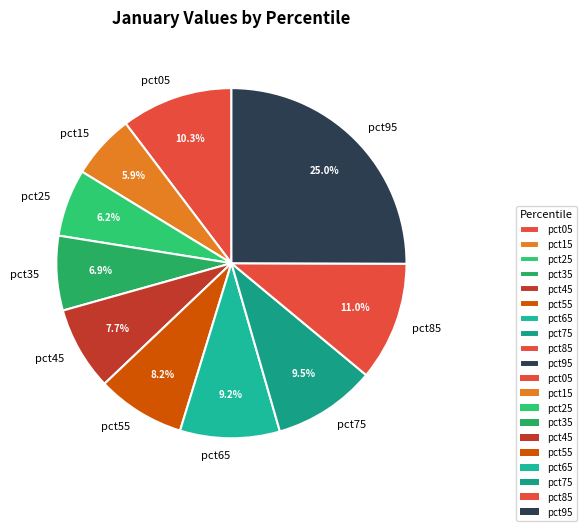

To the nearest percent, what is the combined percentage of pct75 and pct05?

20%